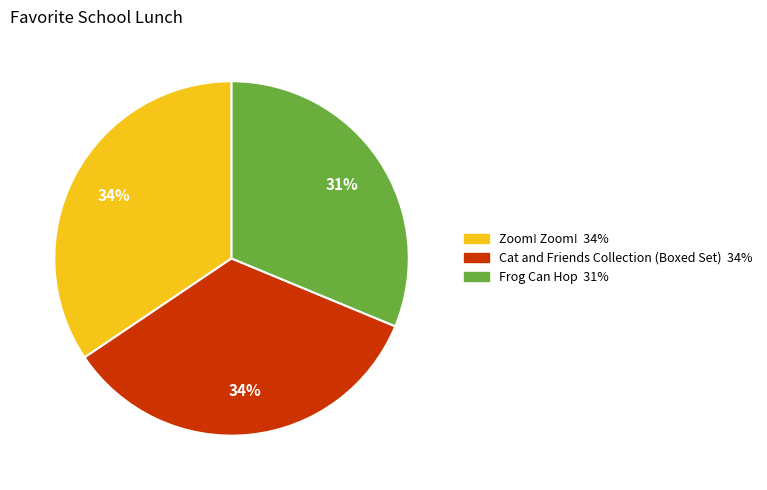

What is the smallest slice in the pie chart?

Frog Can Hop